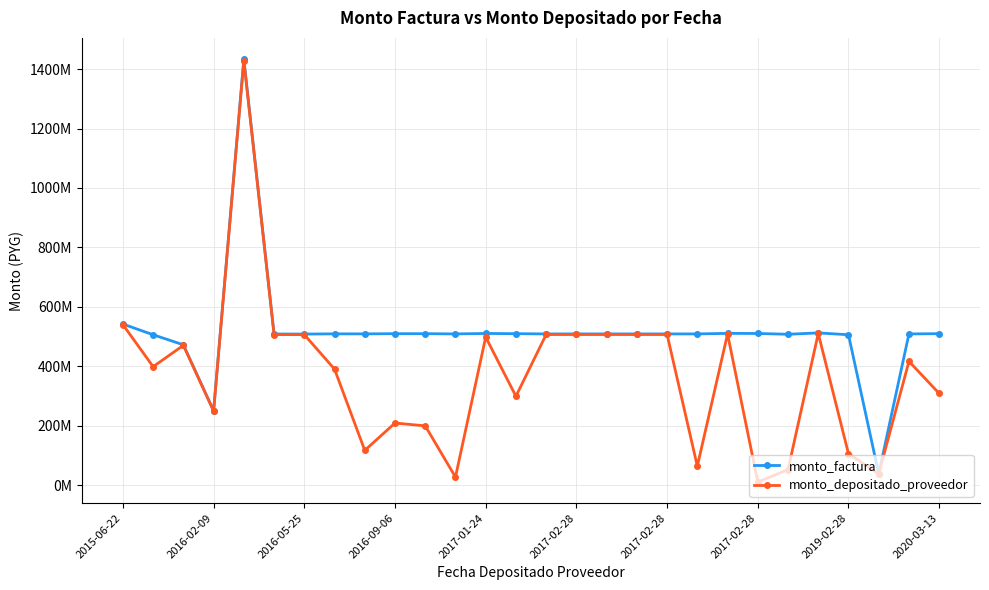

True or false: monto_factura and monto_depositado_proveedor intersect in this chart.

False